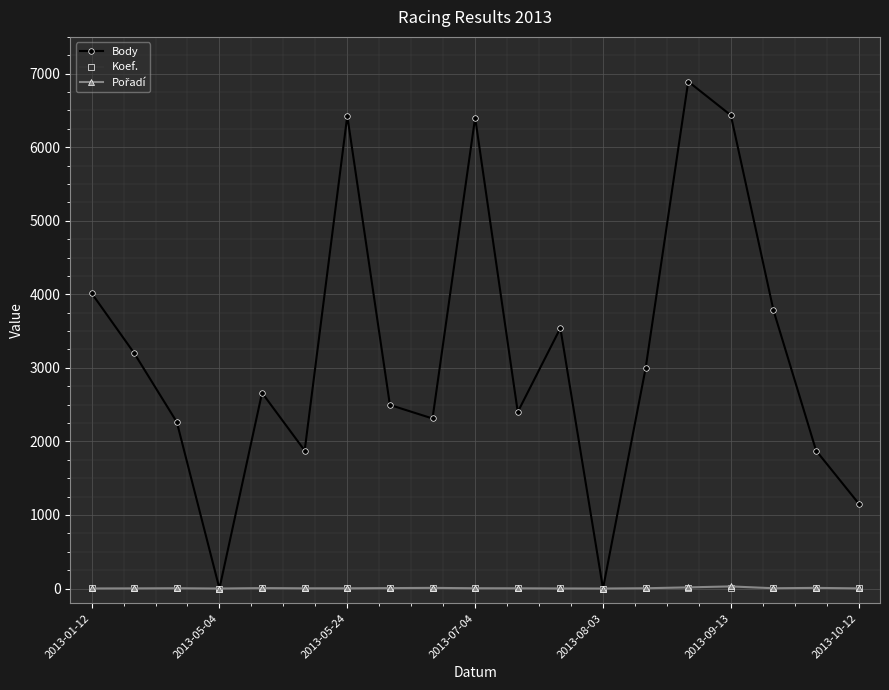

What is the greatest value displayed?

6893